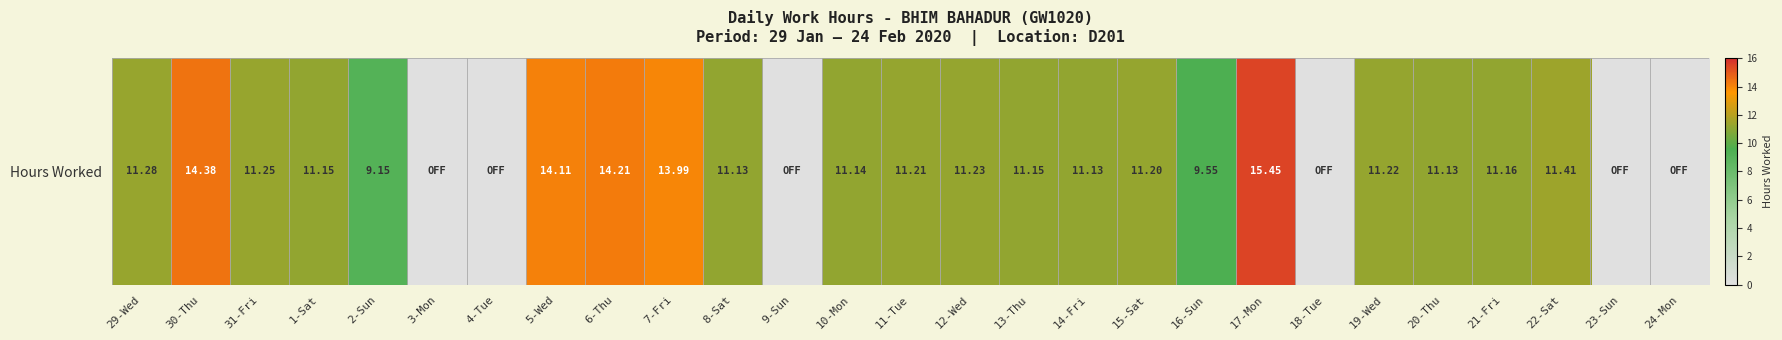

Which category has the highest value across all series?

17-Mon